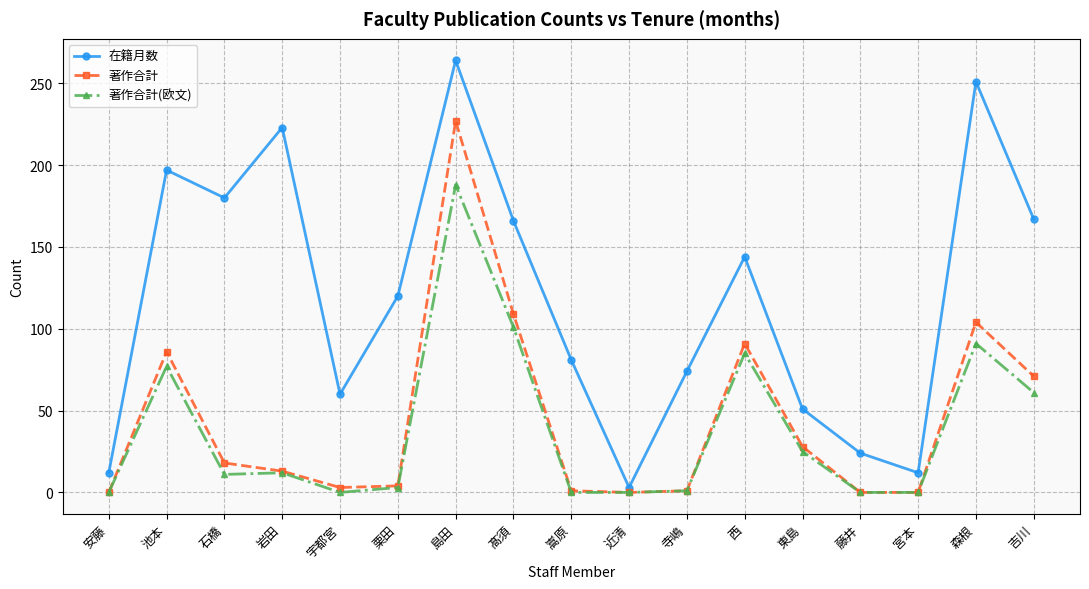

How many categories are shown in the chart?

17